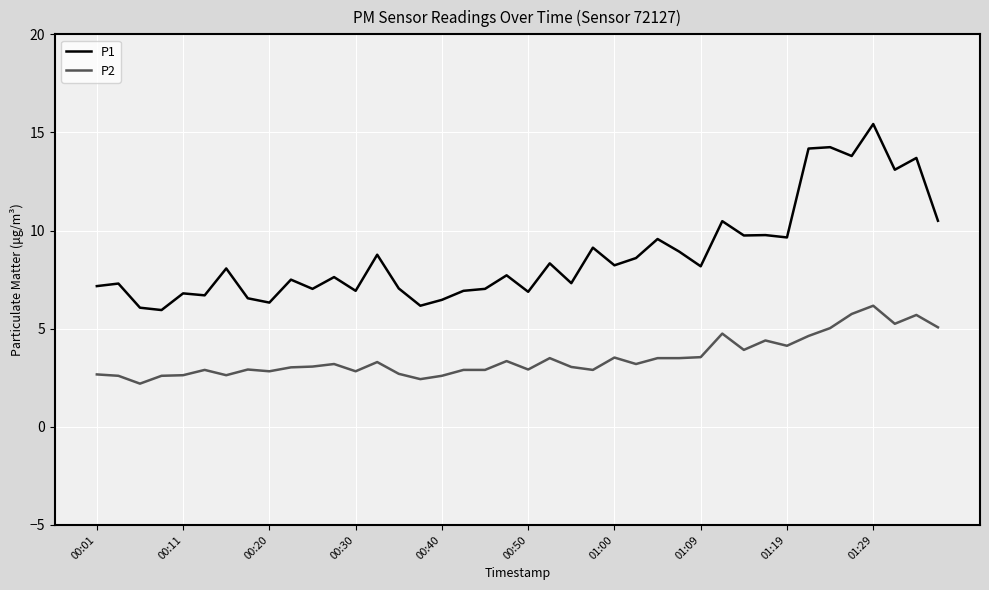

What is the minimum value shown in the chart?

2.2